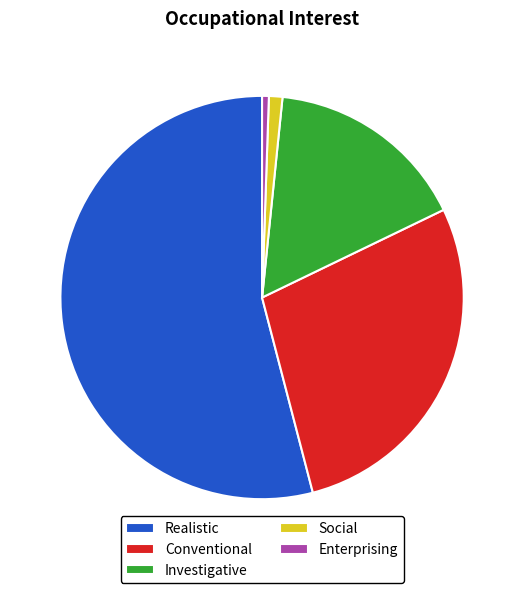

Which category has the smallest portion of the pie?

Enterprising